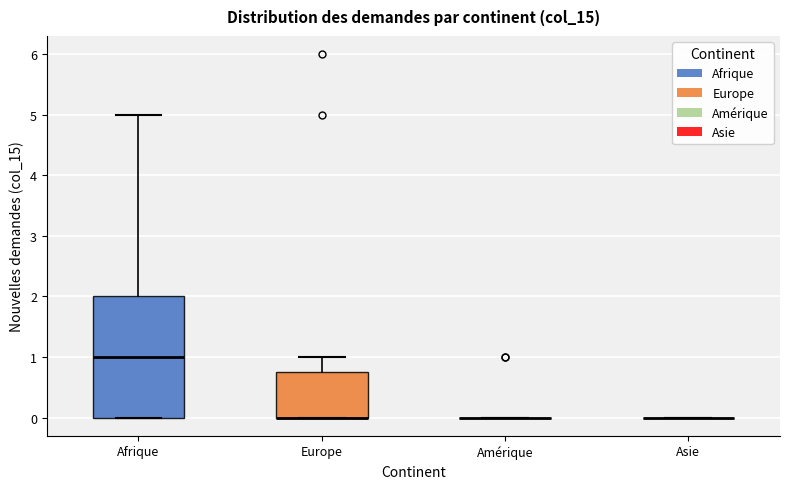

Reading left to right, transcribe this box plot: for each box, give where its median line is, the range the box spans, and where its two whiskers end, as read against the y-axis. The values are not printed on the chart, so give them approximately, as read against the axis.

Afrique: median 1.0, box 0.0 to 2.0, whiskers 0.0 to 5.0
Europe: median 0.0 (drawn on the box's lower edge), box 0.0 to 0.8, whiskers 0.0 to 1.0
Amérique: box collapsed to a line at 0.0, whiskers 0.0 to 0.0
Asie: box collapsed to a line at 0.0, whiskers 0.0 to 0.0